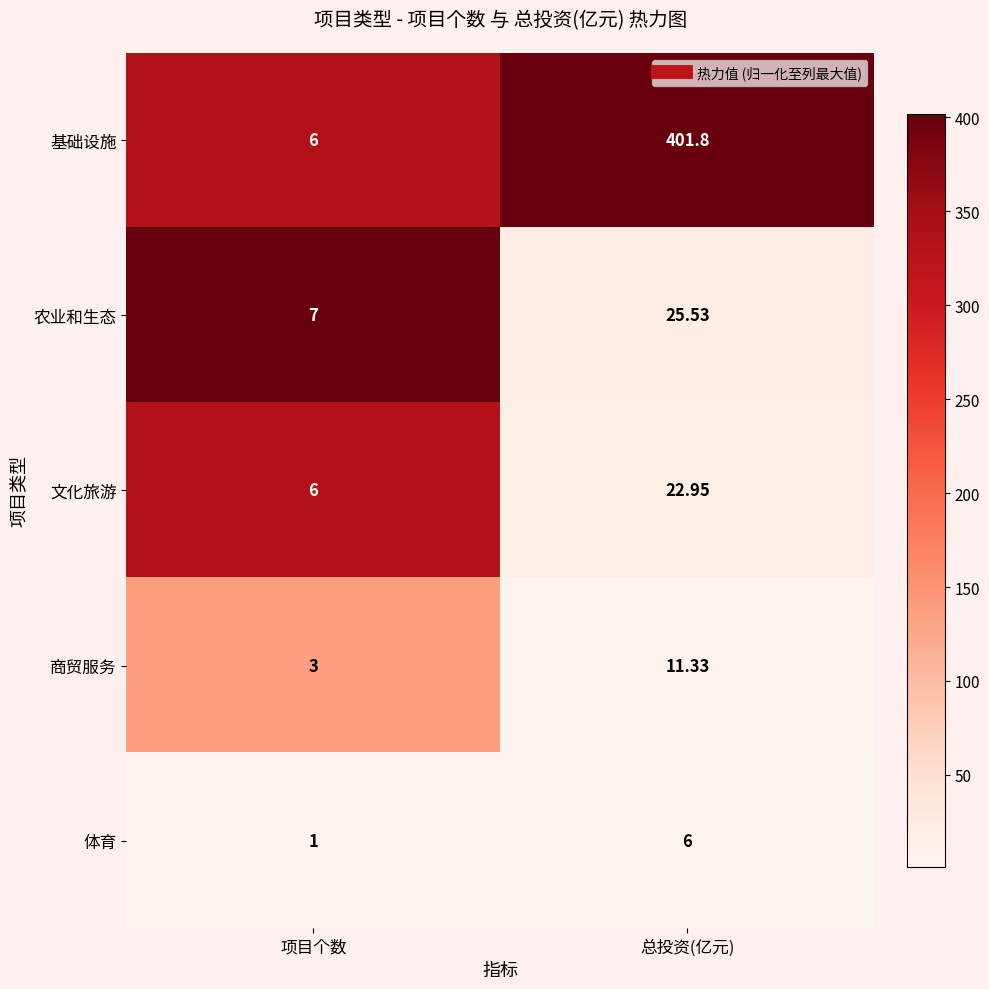

List the series in order of their peak value, lowest first.

体育, 商贸服务, 文化旅游, 农业和生态, 基础设施